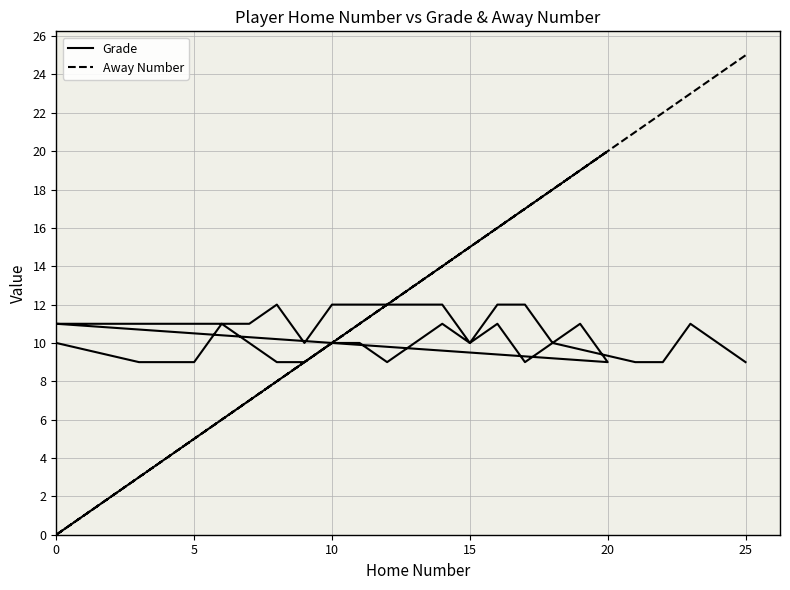

How many data points does each series have?

37